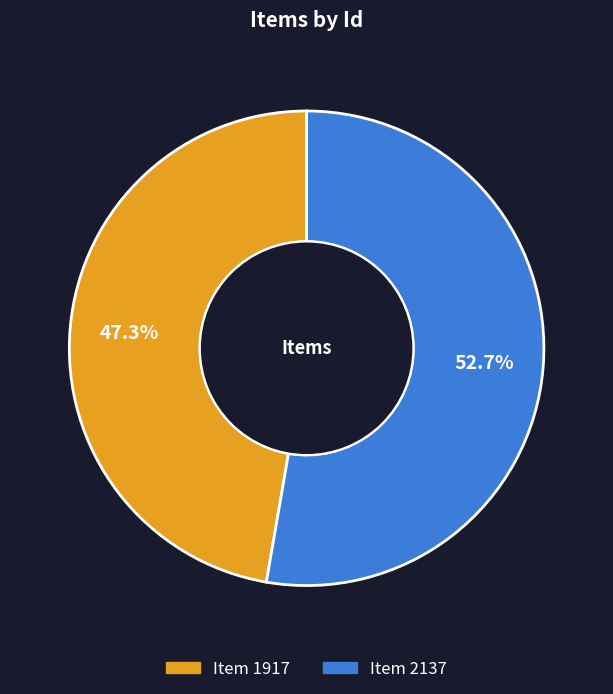

To the nearest percent, what portion does Item 1917 represent?

47%